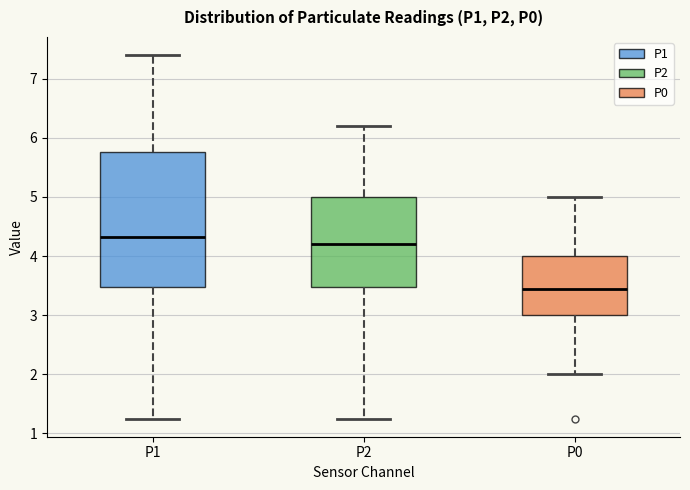

Reading left to right, transcribe this box plot: for each box, give where its median line is, the range the box spans, and where its two whiskers end, as read against the y-axis. The values are not printed on the chart, so give them approximately, as read against the axis.

P1: median 4.3, box 3.5 to 5.8, whiskers 1.3 to 7.4
P2: median 4.2, box 3.5 to 5.0, whiskers 1.3 to 6.2
P0: median 3.5, box 3.0 to 4.0, whiskers 2.0 to 5.0